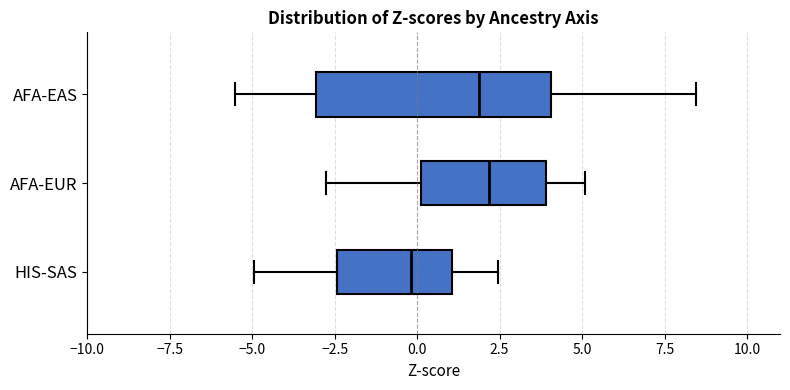

Reading bottom to top, transcribe this box plot: for each box, give where its median line is, the range the box spans, and where its two whiskers end, as read against the x-axis. The values are not printed on the chart, so give them approximately, as read against the axis.

HIS-SAS: median 0.0, box -2.5 to 1.0, whiskers -5.0 to 2.5
AFA-EUR: median 2.0, box 0.0 to 4.0, whiskers -3.0 to 5.0
AFA-EAS: median 2.0, box -3.0 to 4.0, whiskers -5.5 to 8.5